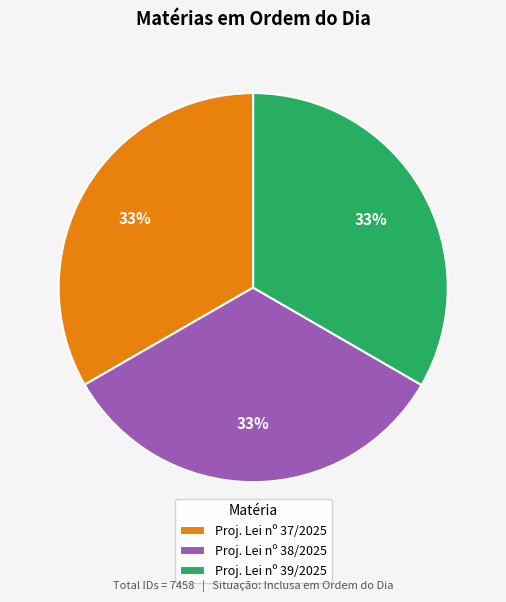

To the nearest percent, what is the average slice percentage?

33%